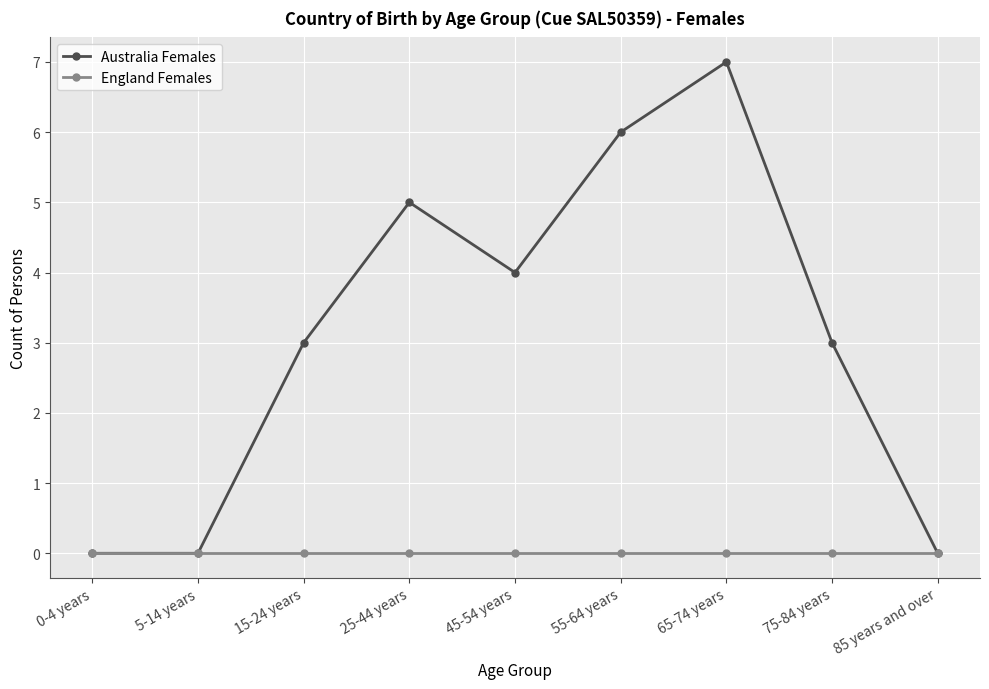

True or false: Australia Females has more than 1 interior local peaks.

True